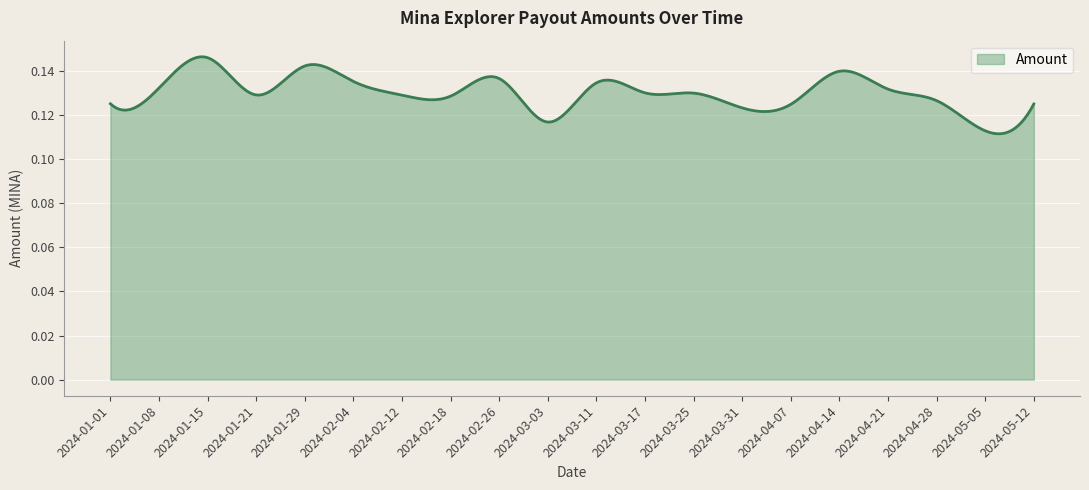

How many lines are shown in the chart?

1